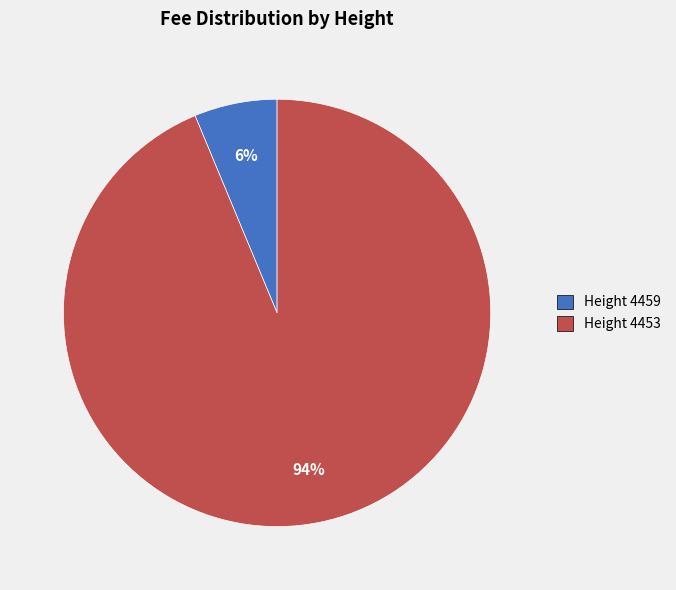

Is the sum of Height 4453 and Height 4459 greater than half?

Yes